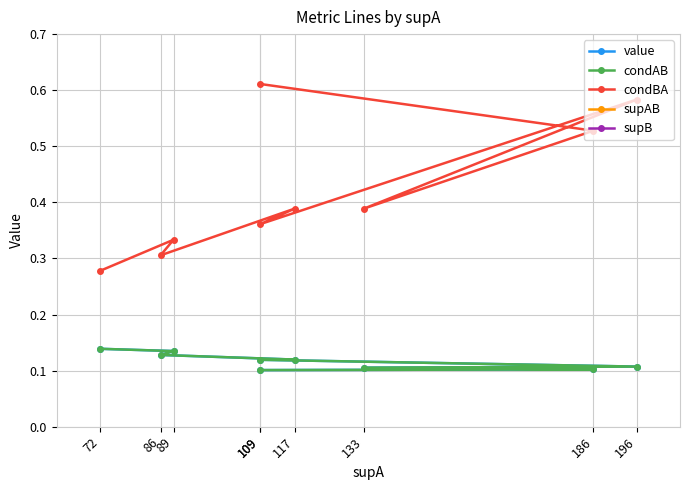

Reading left to right, transcribe all the data shown in this chart.

value: 0.1	0.1	0.1	0.1	0.1	0.1	0.1	0.1	0.1
condAB: 0.1	0.1	0.1	0.1	0.1	0.1	0.1	0.1	0.1
condBA: 0.3	0.3	0.3	0.4	0.4	0.6	0.4	0.5	0.6
supAB: 10.0	12.0	11.0	14.0	13.0	21.0	14.0	19.0	11.0
supB: 36.0	36.0	36.0	36.0	36.0	36.0	36.0	36.0	18.0